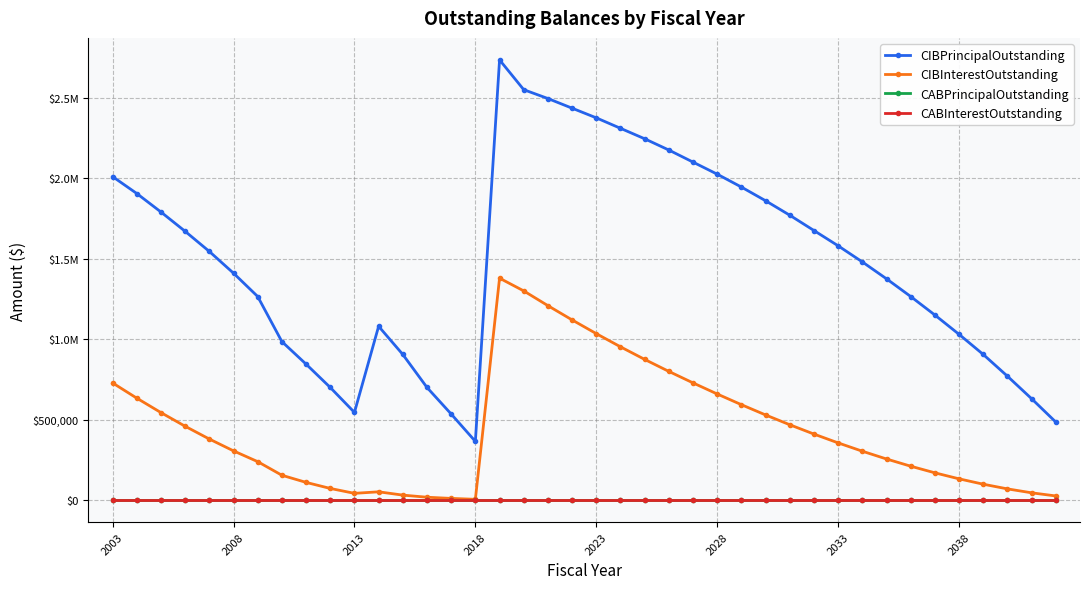

Does the chart have visible grid lines?

Yes